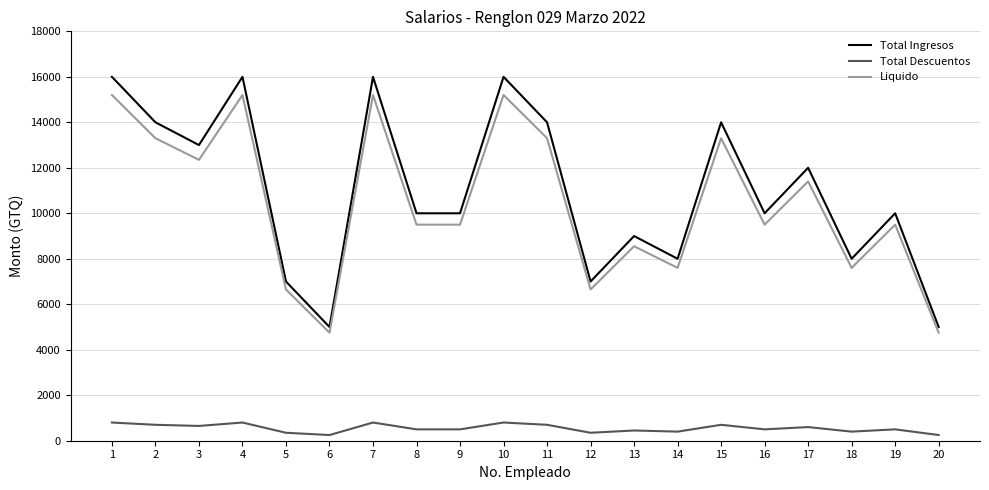

True or false: Total Descuentos and Liquido cross at least once.

False